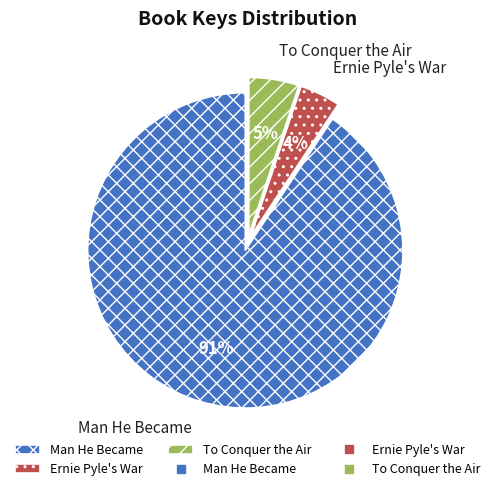

Does any single category account for the majority?

Yes